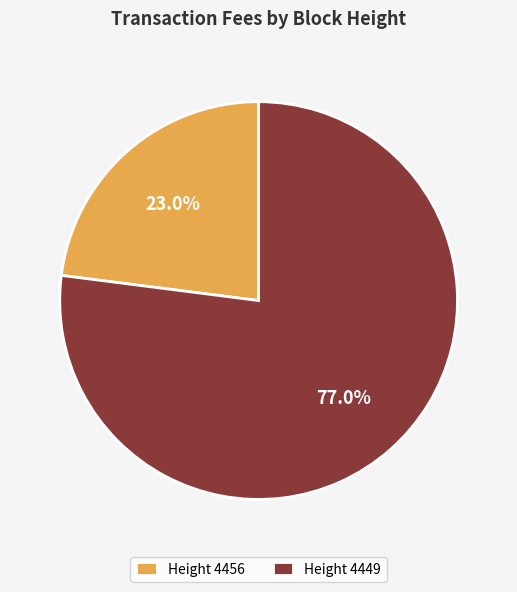

Does Height 4456 account for over 50% of the chart?

No